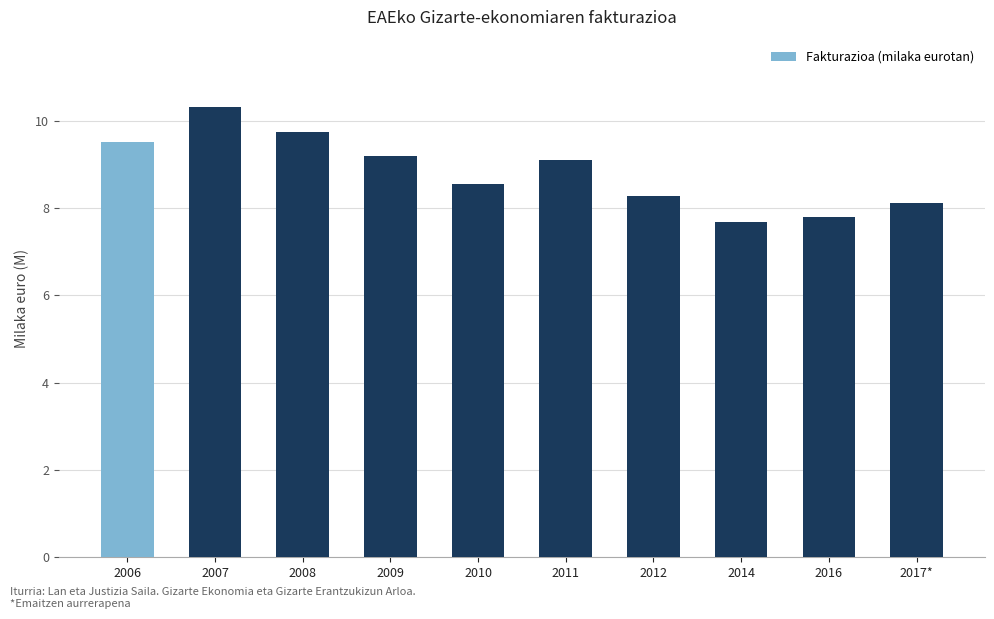

What is the ratio of the value at 2007 to the value at 2006?

1.1